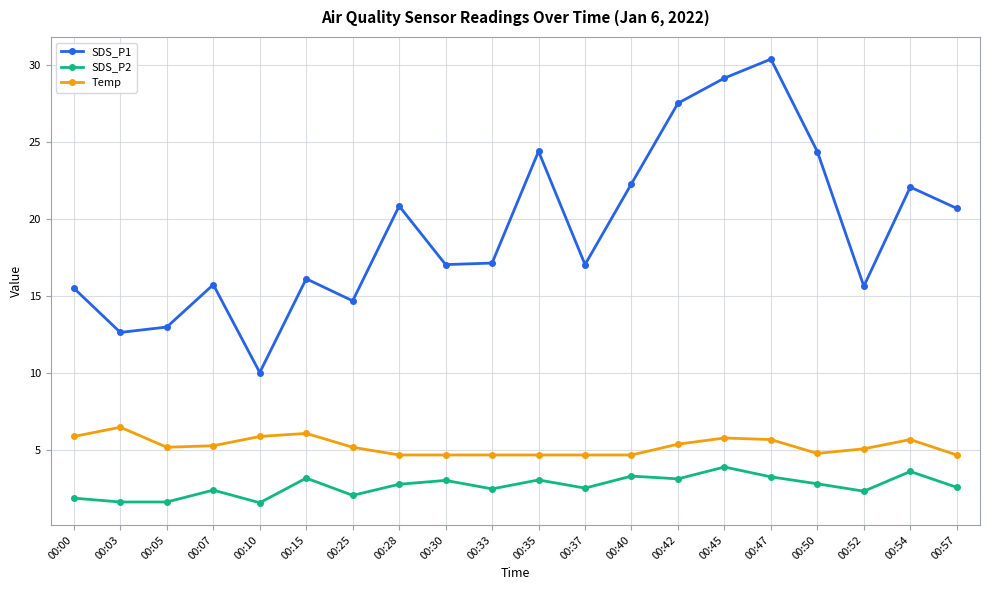

How many lines are shown in the chart?

3